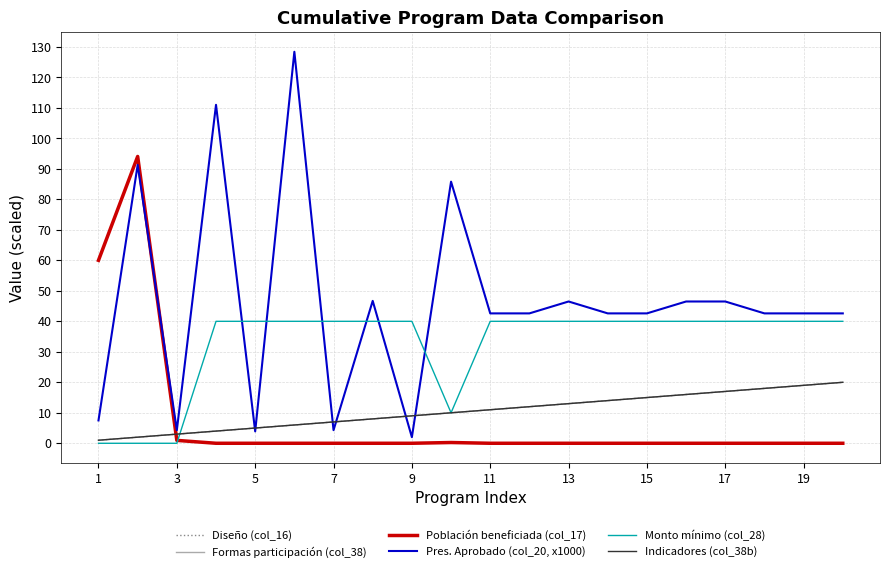

Is this an area chart (filled region under the line)?

No